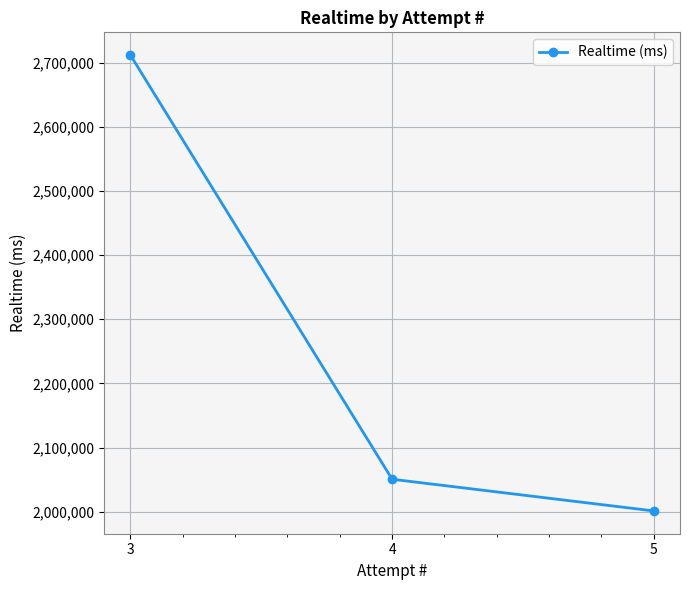

The chart shows a value of 2711655 at 3. True or false?

True